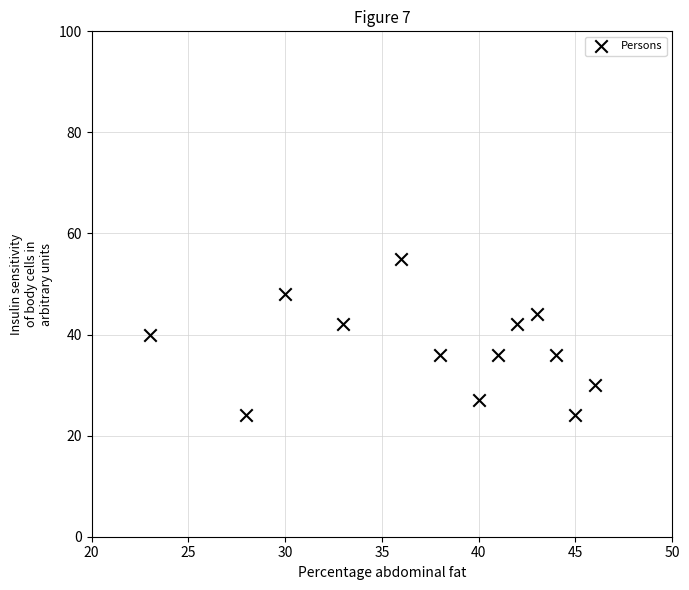

What Y value in the scatter plot is closest to 39?

40